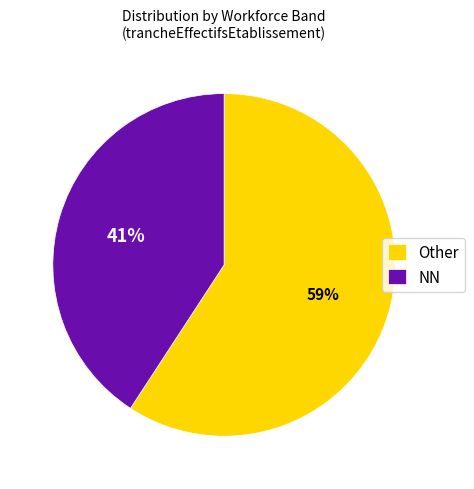

What is the smallest slice in the pie chart?

NN